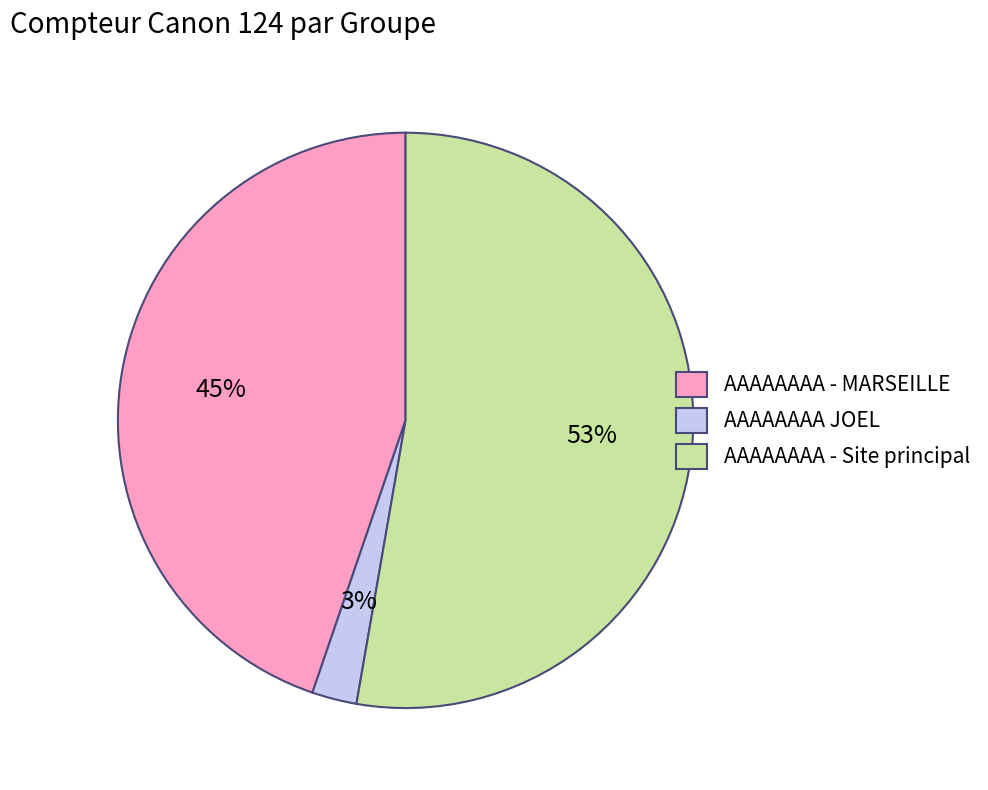

Is the sum of AAAAAAAA - MARSEILLE and AAAAAAAA JOEL greater than half?

No